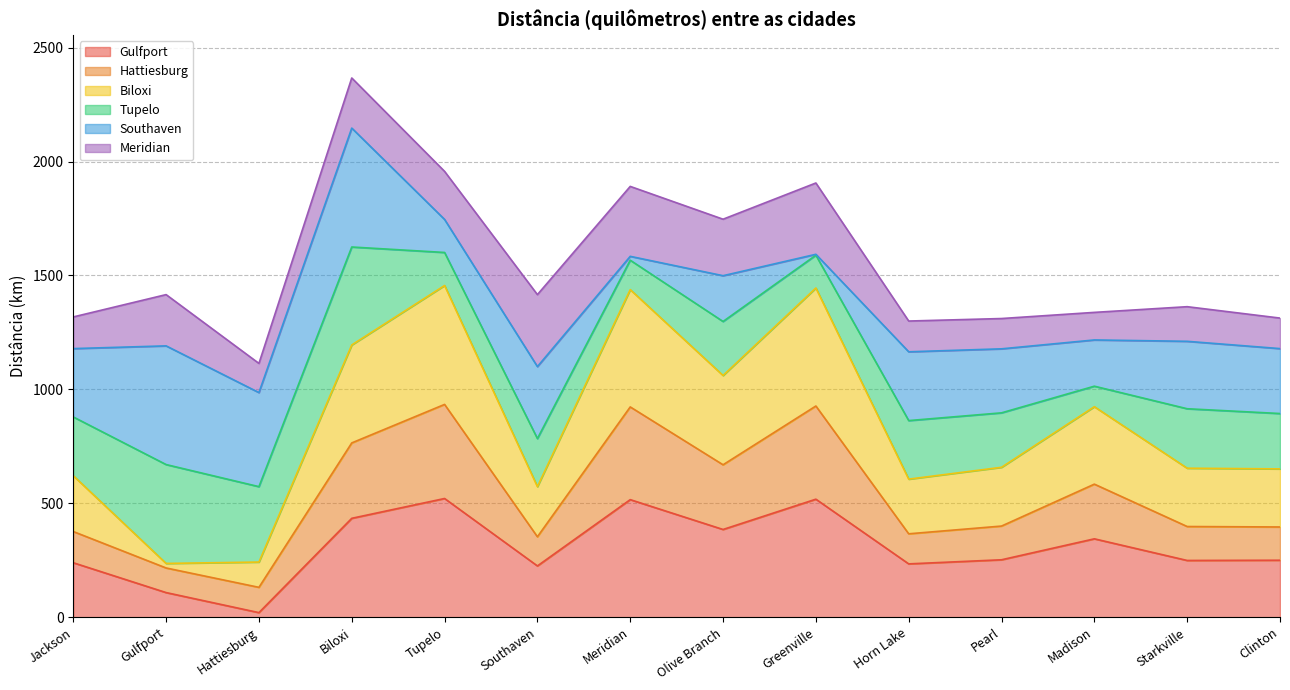

What is the value of the Hattiesburg point at the 12th from the left?

584